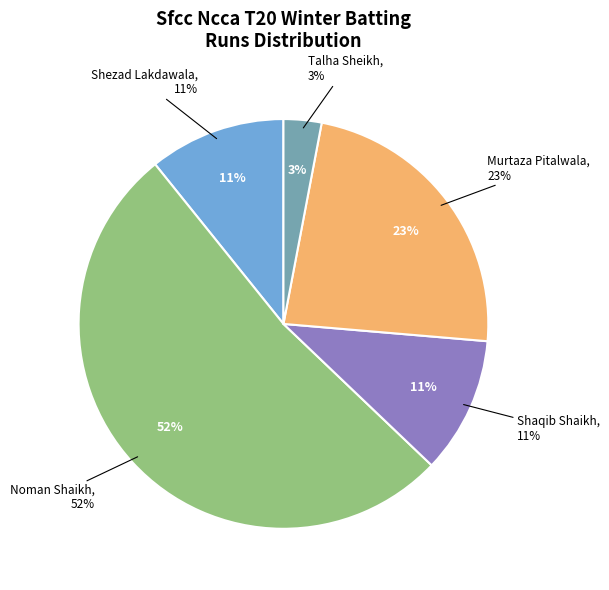

What is the majority slice?

Noman Shaikh